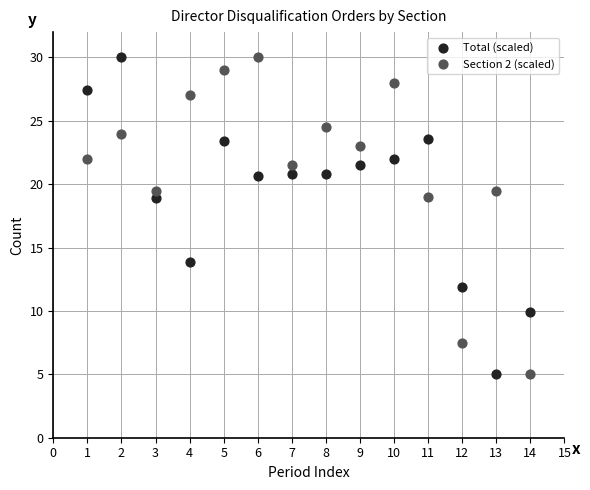

Across all data points, what is the range of X values (max minus min)?

13.0